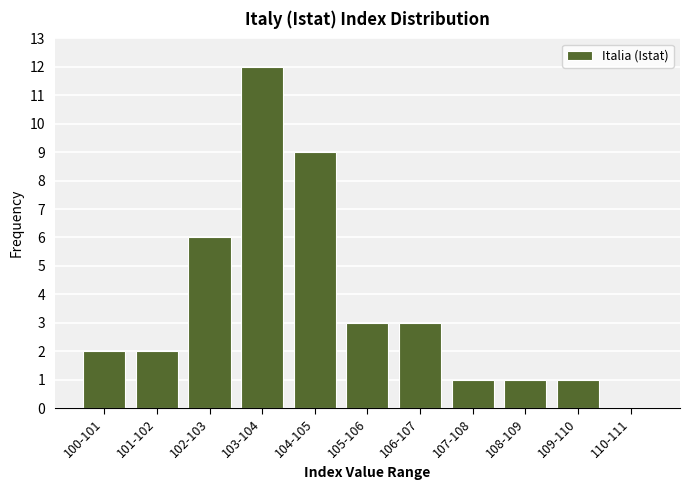

Reading left to right, transcribe all the data shown in this chart.

100-101=2	101-102=2	102-103=6	103-104=12	104-105=9	105-106=3	106-107=3	107-108=1	108-109=1	109-110=1	110-111=0